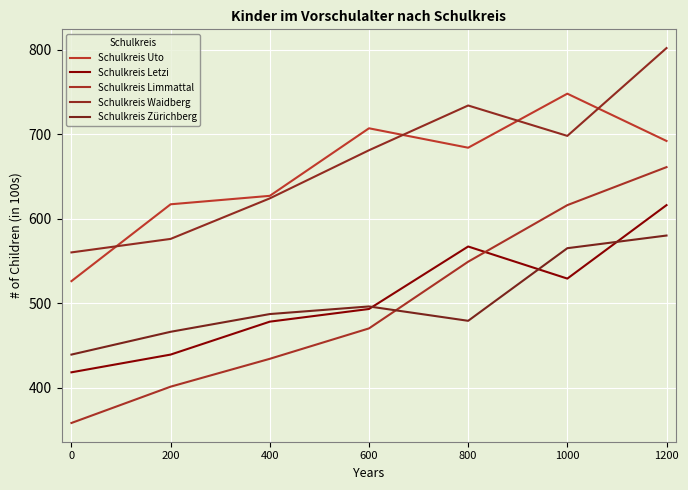

How many intersections are there between Schulkreis Waidberg and Schulkreis Uto?

4